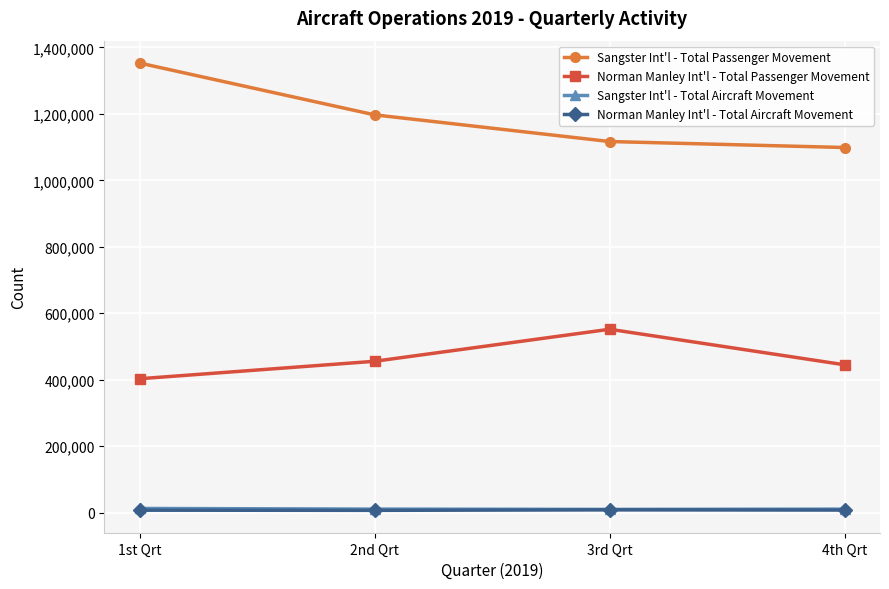

The value of Norman Manley Int'l - Total Passenger Movement at 1st Qrt is 655600. True or false?

False